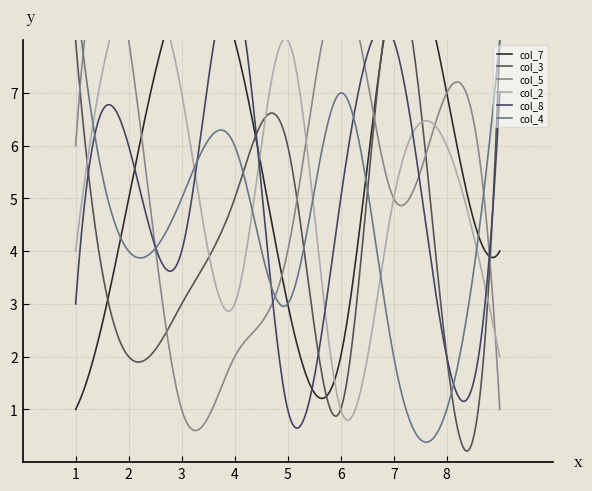

What is the greatest value displayed?

9